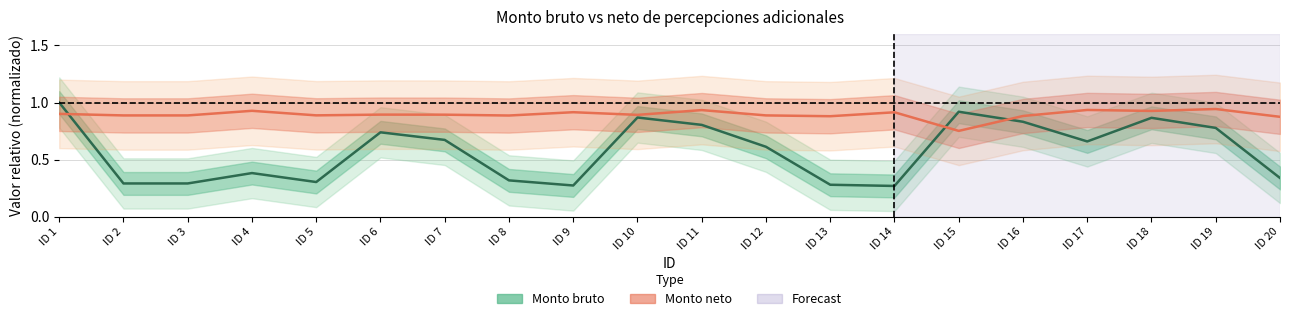

True or false: Monto neto and Monto bruto intersect in this chart.

True